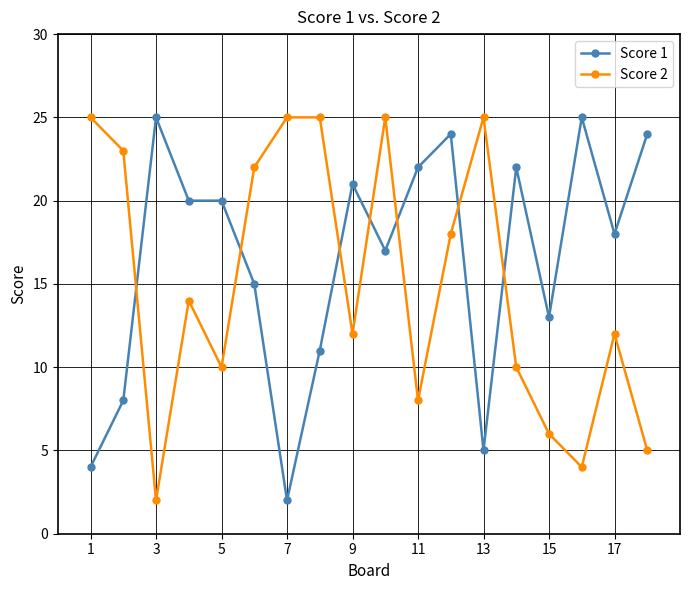

Which series has the largest total across all categories?

Score 1